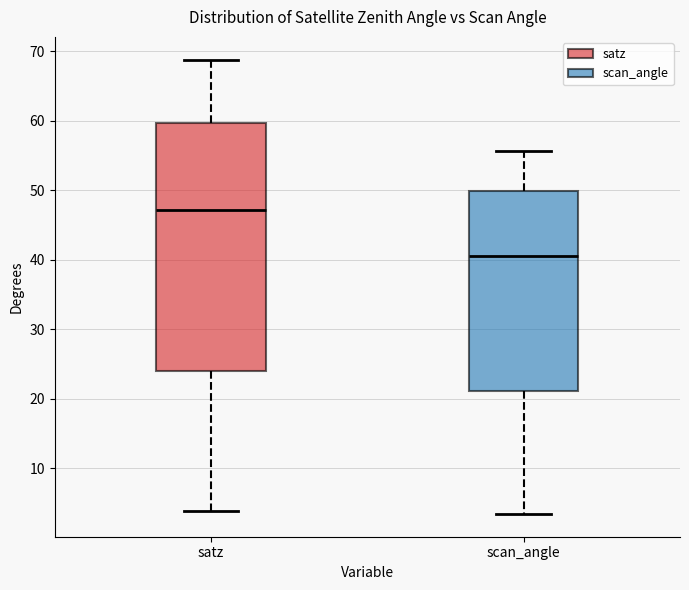

Which box's median line is the highest?

satz